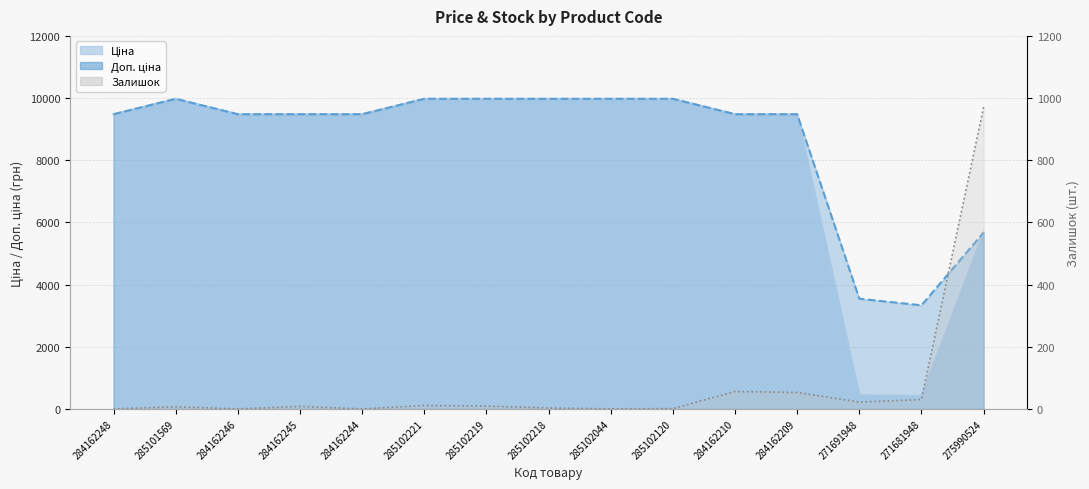

The value of Доп. ціна at 284162246 is 2432.0. True or false?

False